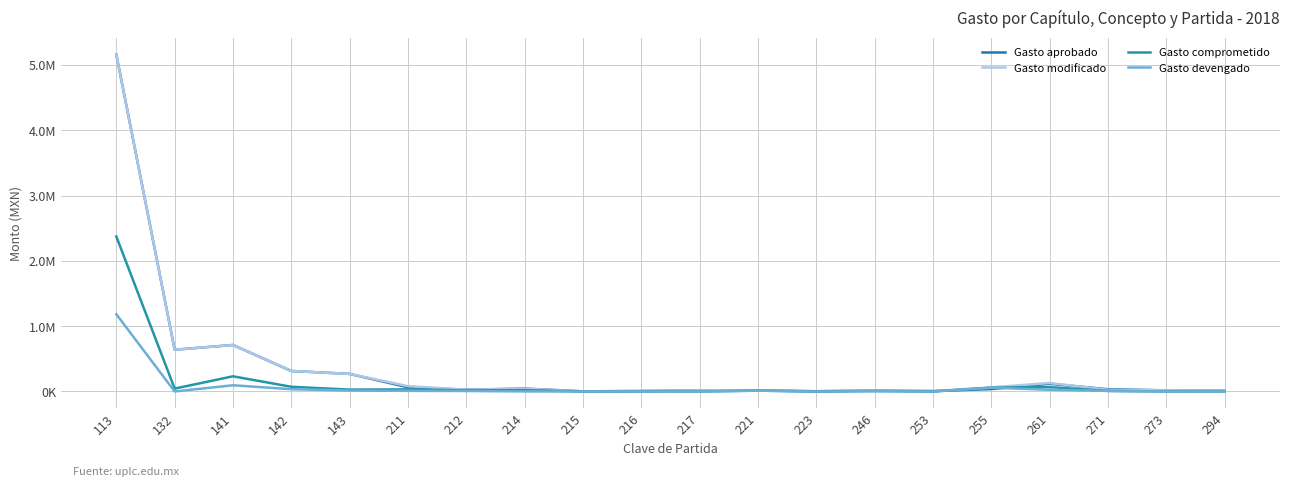

Rank the categories by Gasto modificado value from lowest to highest.

215, 223, 253, 216, 294, 246, 217, 273, 221, 271, 212, 214, 255, 211, 261, 143, 142, 132, 141, 113